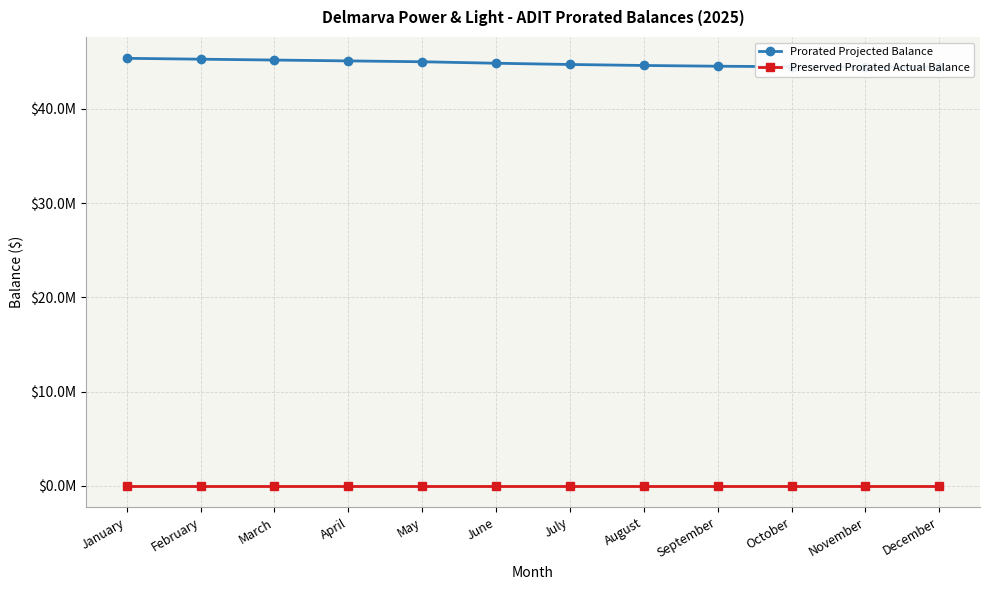

Does the chart display data point markers on the line(s)?

Yes